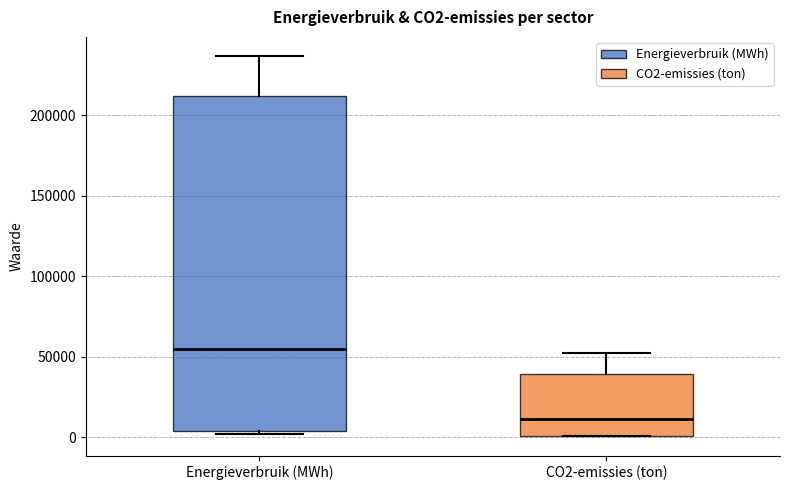

Reading left to right, transcribe this box plot: for each box, give where its median line is, the range the box spans, and where its two whiskers end, as read against the y-axis. The values are not printed on the chart, so give them approximately, as read against the axis.

Energieverbruik (MWh): median 55000, box 5000 to 210000, whiskers 0 to 235000
CO2-emissies (ton): median 10000, box 0 to 40000, whiskers 0 to 50000